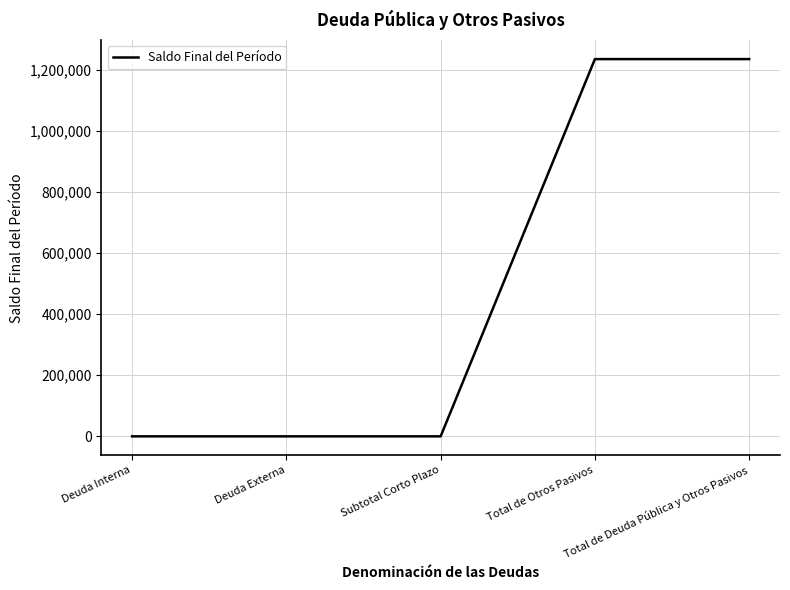

What is the difference between the second highest and minimum values?

1235010.7